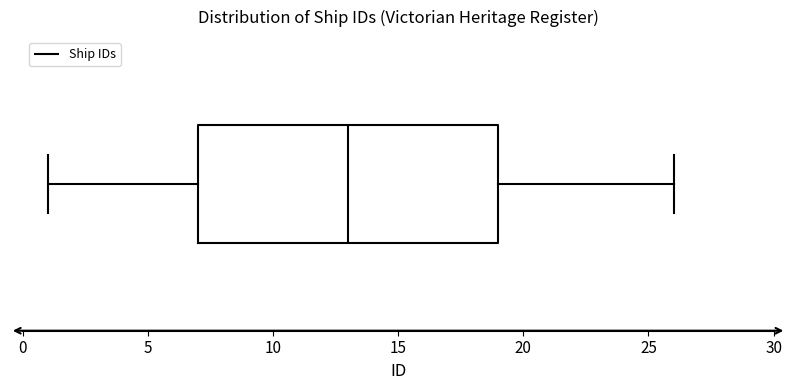

Read this box plot against the x-axis: the position of the median line, the range covered by the box, and the ends of both whiskers. The values are not printed on the chart, so give them approximately, as read against the axis.

median 13, box 7 to 19, whiskers 1 to 26